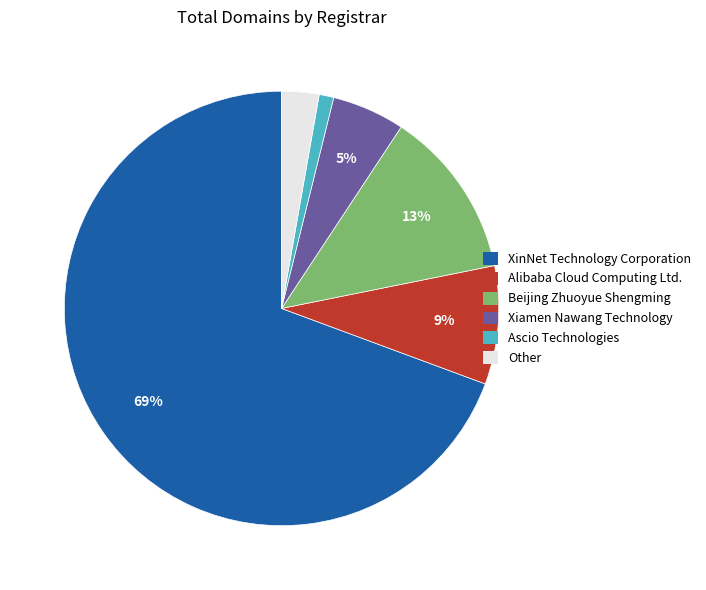

Between Ascio Technologies and Other, which is larger?

Other